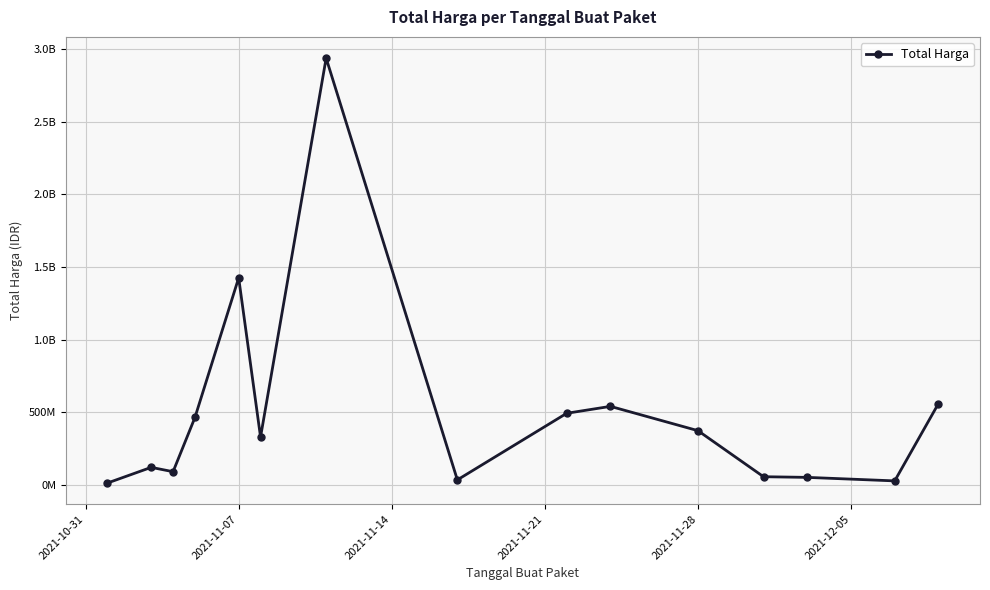

What is the value of the 7th point from the left?

2938963240